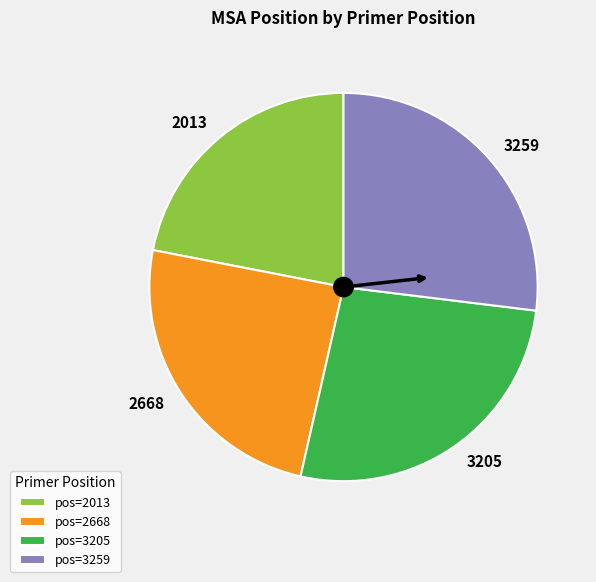

How many segments does this pie chart have?

4